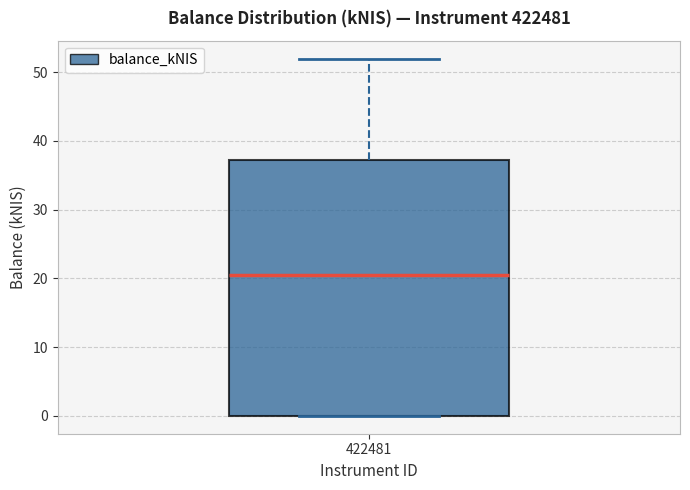

Where is the upper edge of the box at x = 422481 on the y-axis? The values are not printed on the chart, so give them approximately, as read against the axis.

37